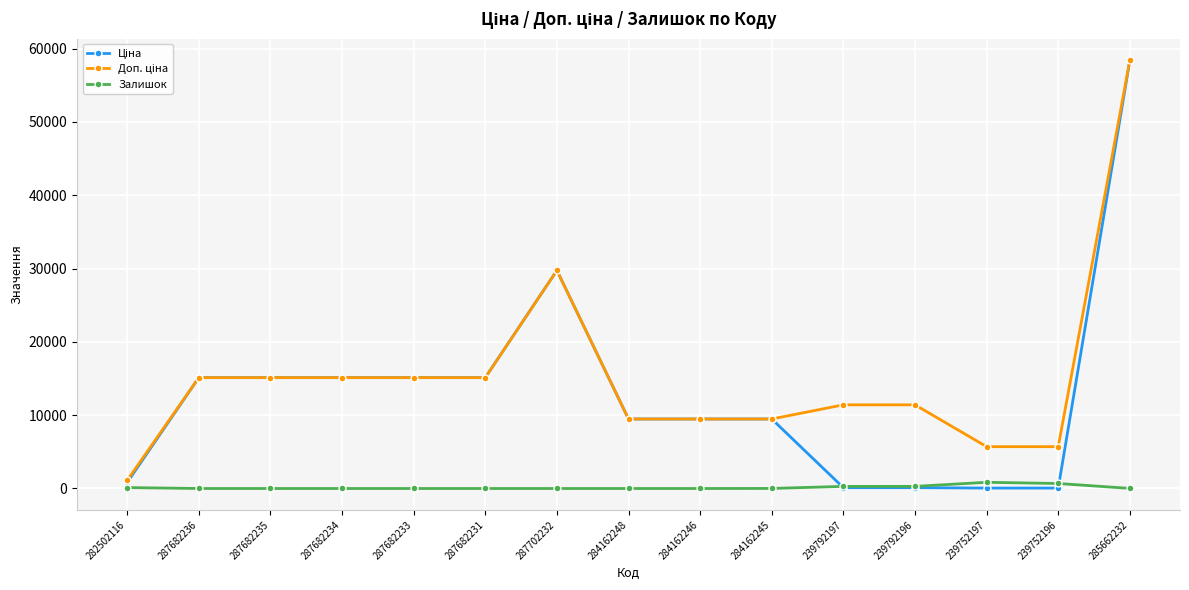

What is the maximum value shown in the chart?

58426.5